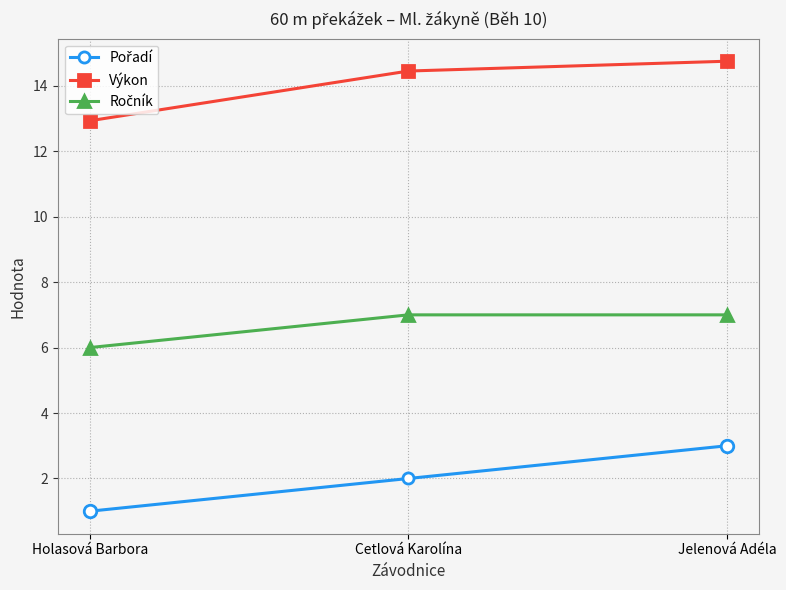

How many categories are shown in the chart?

3